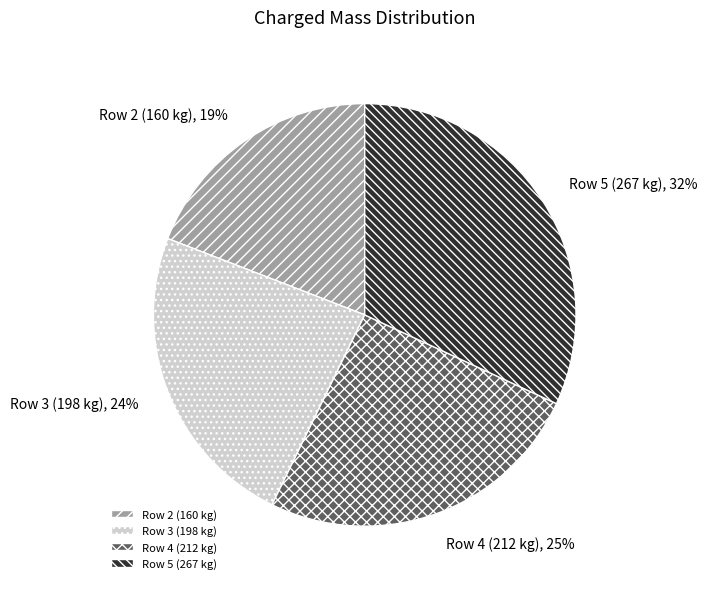

Is Row 5 (267 kg) the majority of the pie?

No